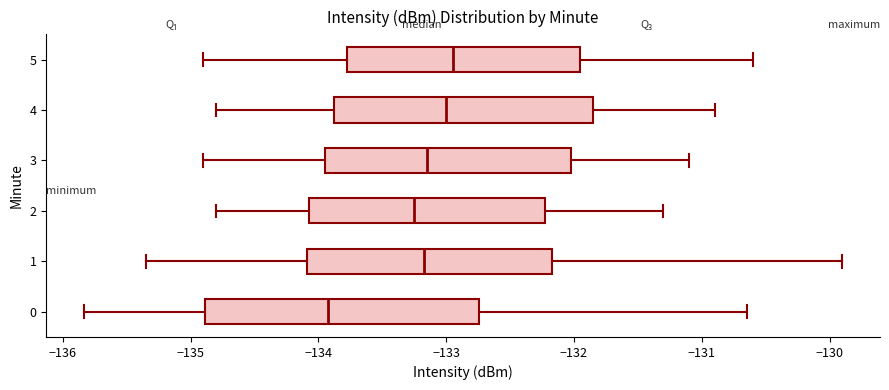

Reading bottom to top, transcribe this box plot: for each box, give where its median line is, the range the box spans, and where its two whiskers end, as read against the x-axis. The values are not printed on the chart, so give them approximately, as read against the axis.

0: median -133.9, box -134.9 to -132.7, whiskers -135.8 to -130.6
1: median -133.2, box -134.1 to -132.2, whiskers -135.4 to -129.9
2: median -133.2, box -134.1 to -132.2, whiskers -134.8 to -131.3
3: median -133.1, box -133.9 to -132.0, whiskers -134.9 to -131.1
4: median -133.0, box -133.9 to -131.8, whiskers -134.8 to -130.9
5: median -132.9, box -133.8 to -131.9, whiskers -134.9 to -130.6